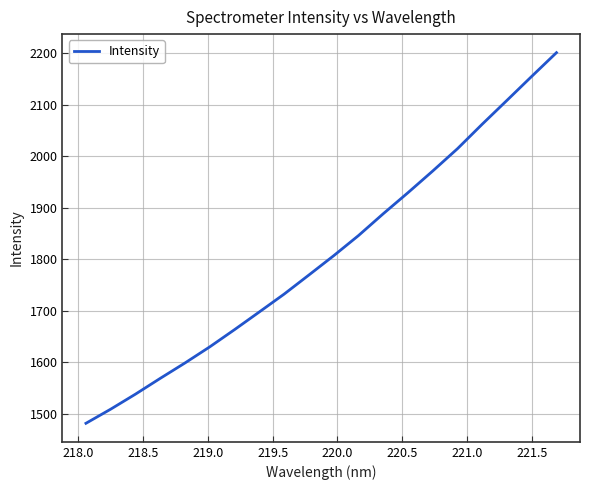

What is the minimum value shown in the chart?

1481.1